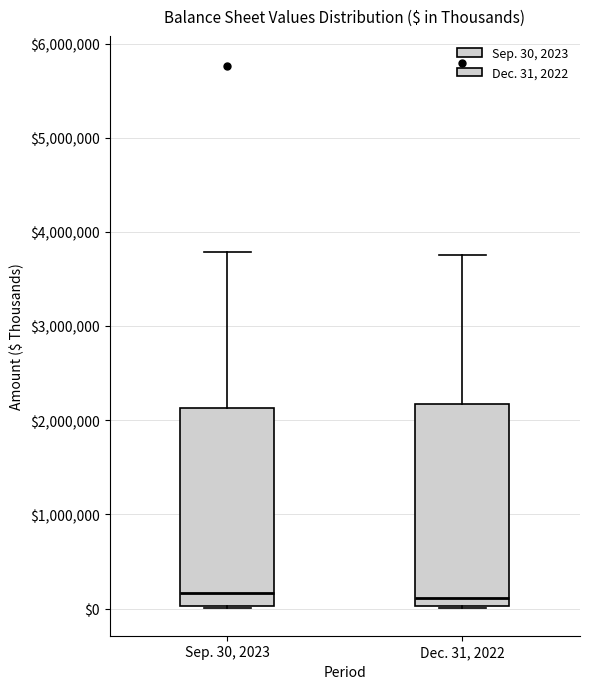

Where is the lower edge of the box for Sep. 30, 2023 on the y-axis? The values are not printed on the chart, so give them approximately, as read against the axis.

0